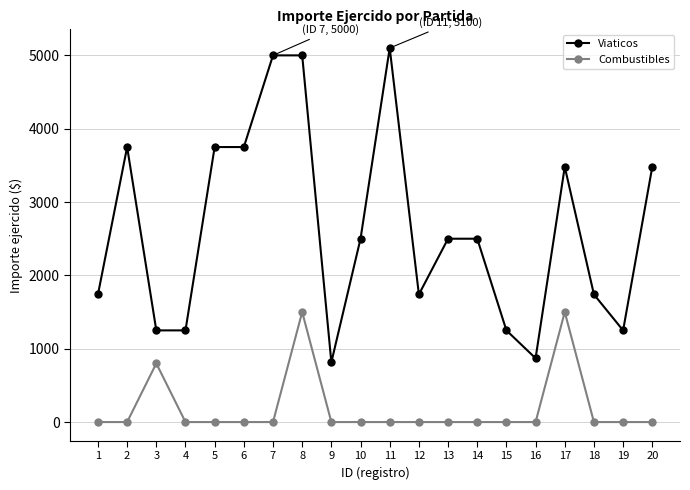

What is the difference between the highest and lowest values at 19?

1250